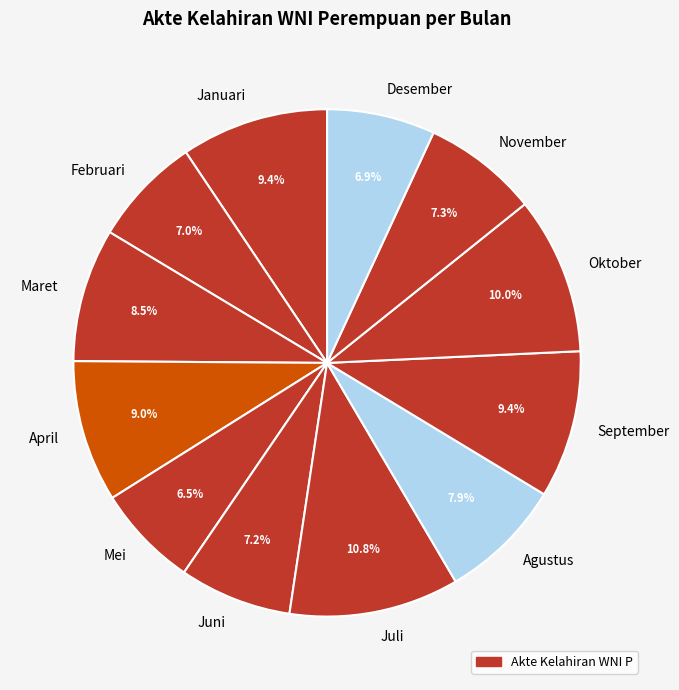

Which slice is the largest?

Juli